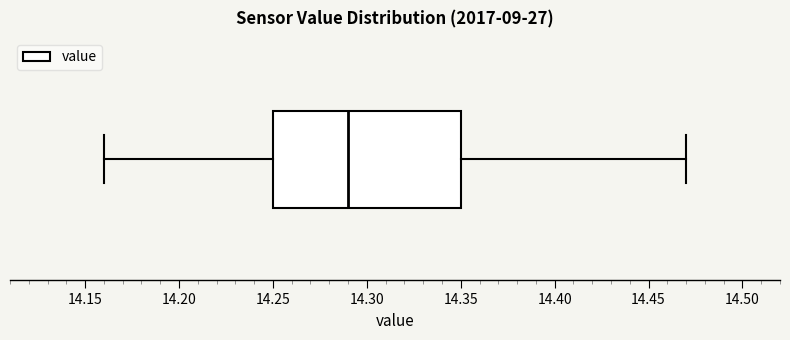

Read this box plot against the x-axis: the position of the median line, the range covered by the box, and the ends of both whiskers. The values are not printed on the chart, so give them approximately, as read against the axis.

median 14.29, box 14.25 to 14.35, whiskers 14.16 to 14.47